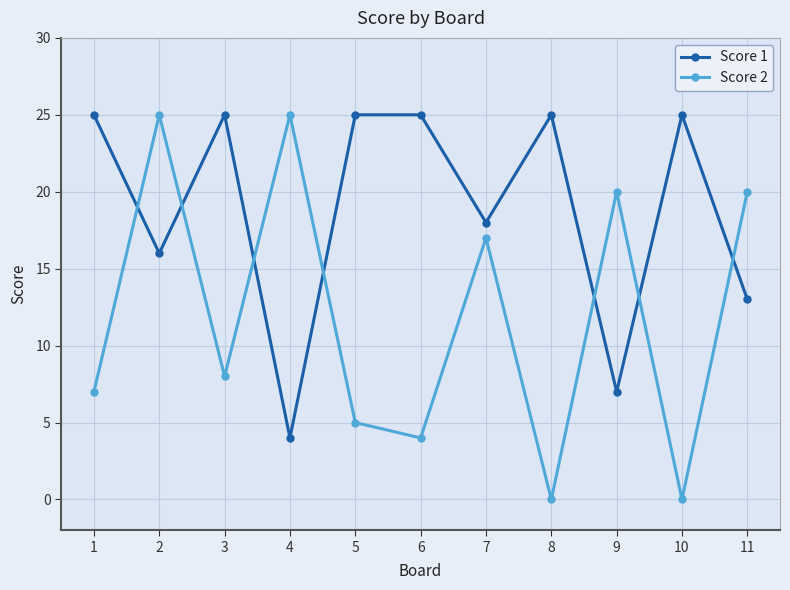

What is the value of the Score 2 point at the 9th from the left?

20